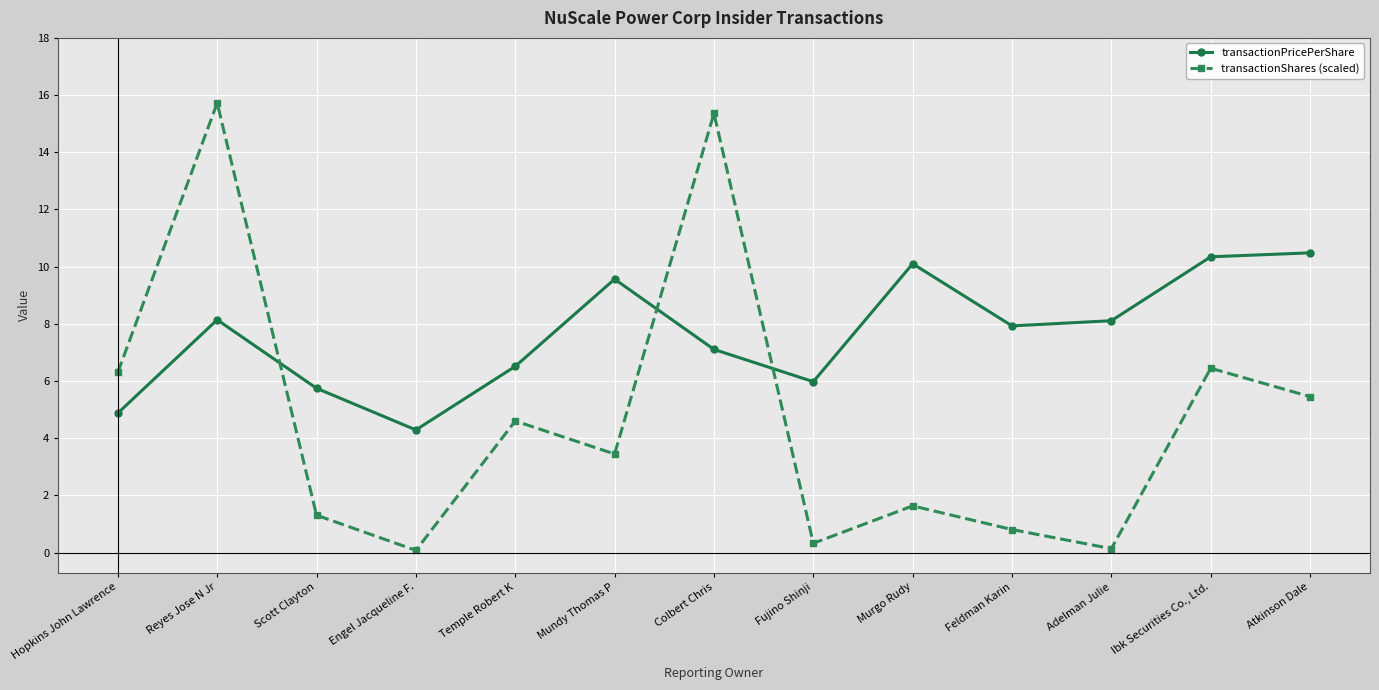

Read the transactionShares (scaled) value at Fujino Shinji.

0.3